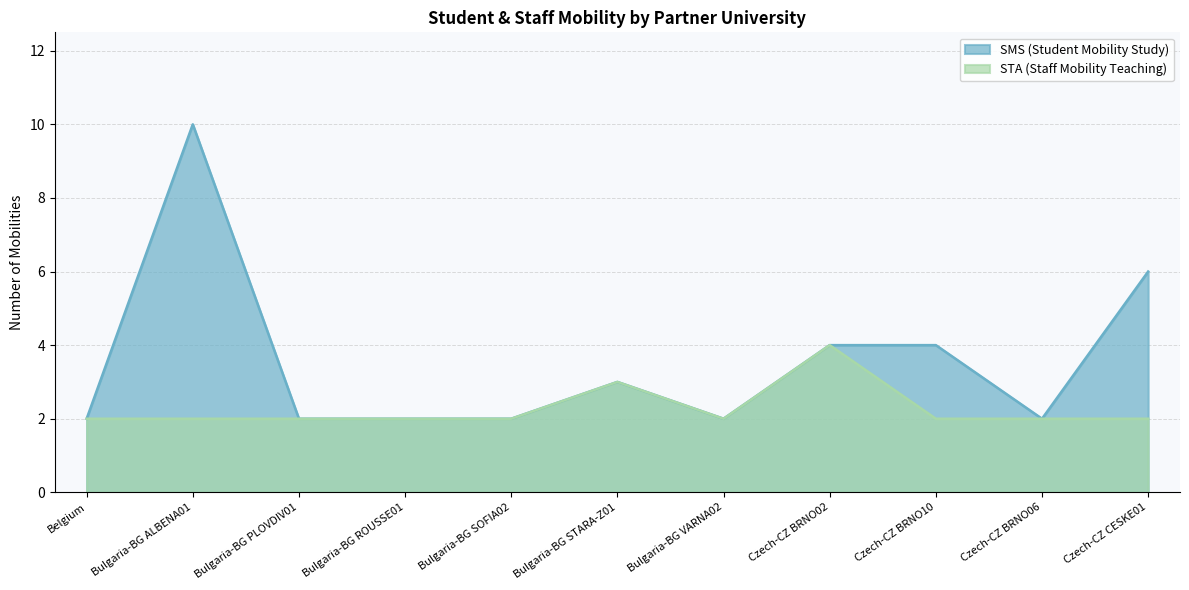

List the series in order of their overall mean, highest first.

SMS (Student Mobility Study), STA (Staff Mobility Teaching)